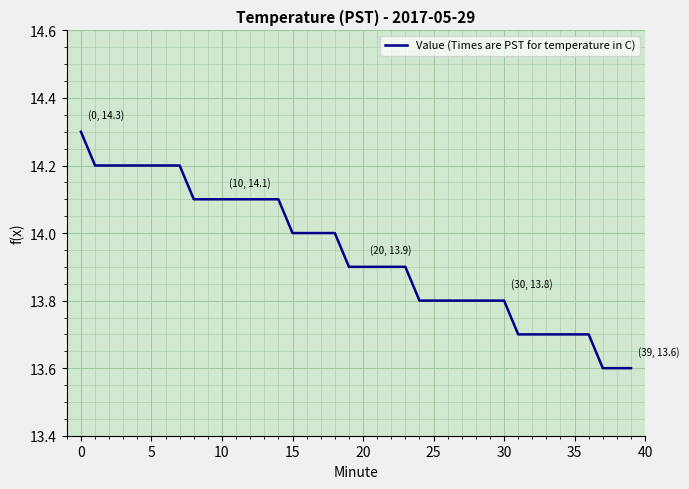

What is the difference between the maximum and minimum values?

0.7